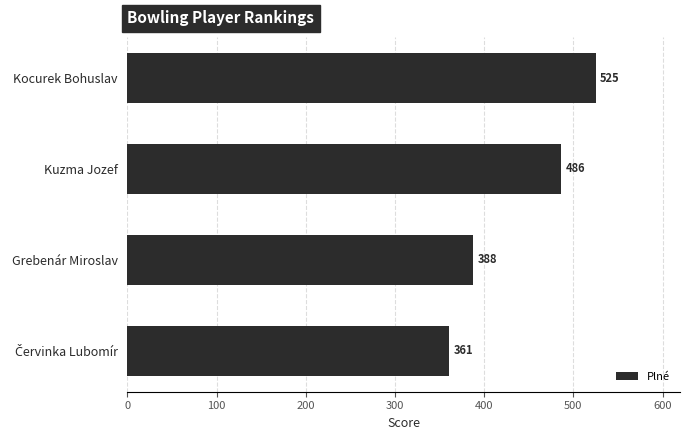

True or false: the data shows 146 at Grebenár Miroslav.

False